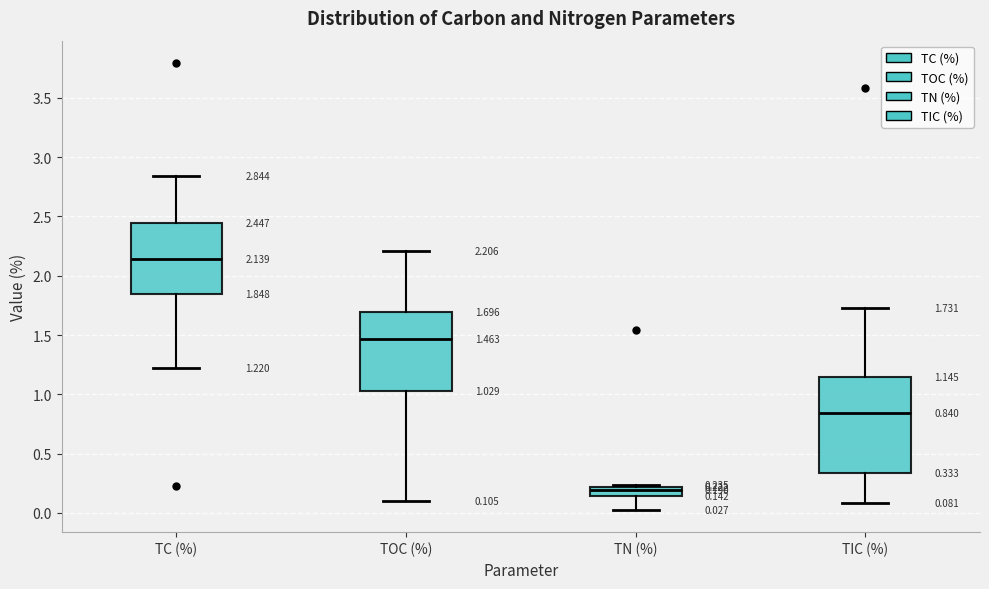

Which box has the highest median line?

TC (%)